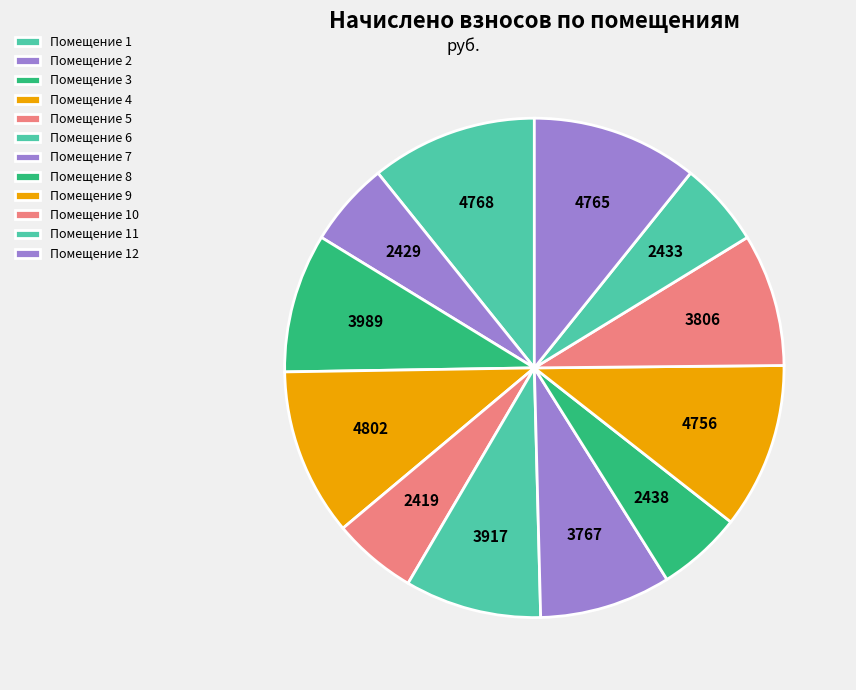

How many segments does this pie chart have?

12